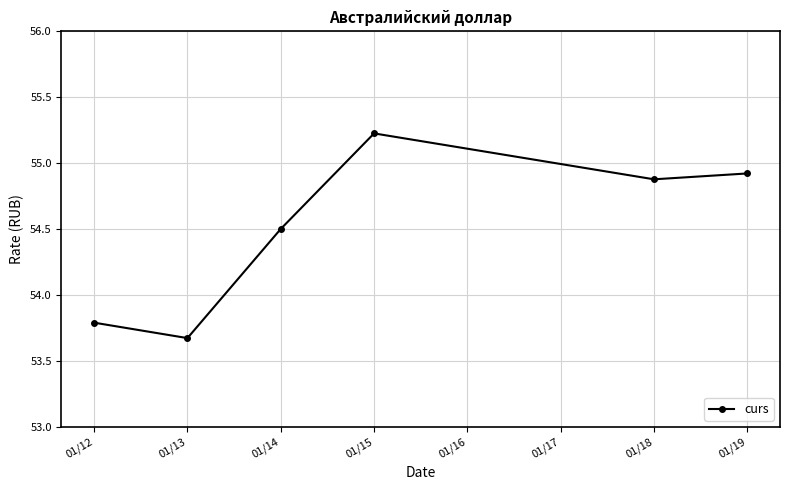

What is the change in value from 01/12 to 01/15?

+1.4